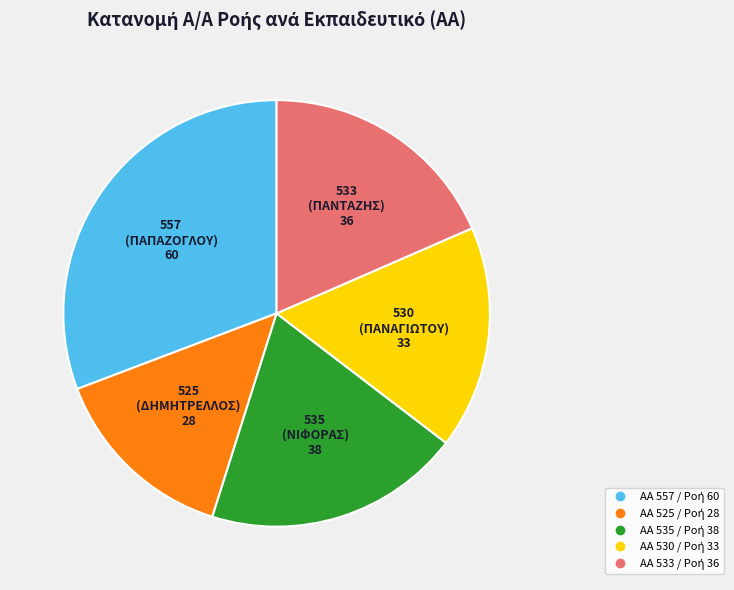

How many segments does this pie chart have?

5